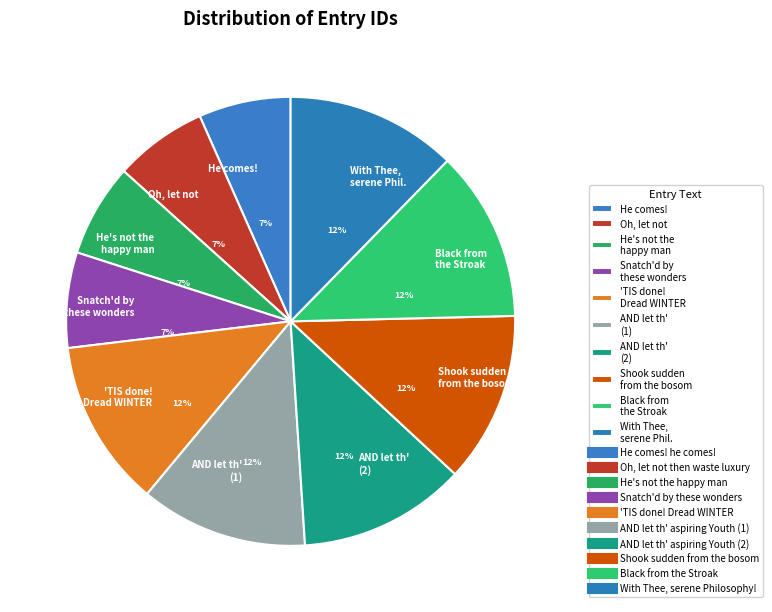

Do AND let th' (1) and With Thee, serene Phil. together represent more than half of the pie?

No